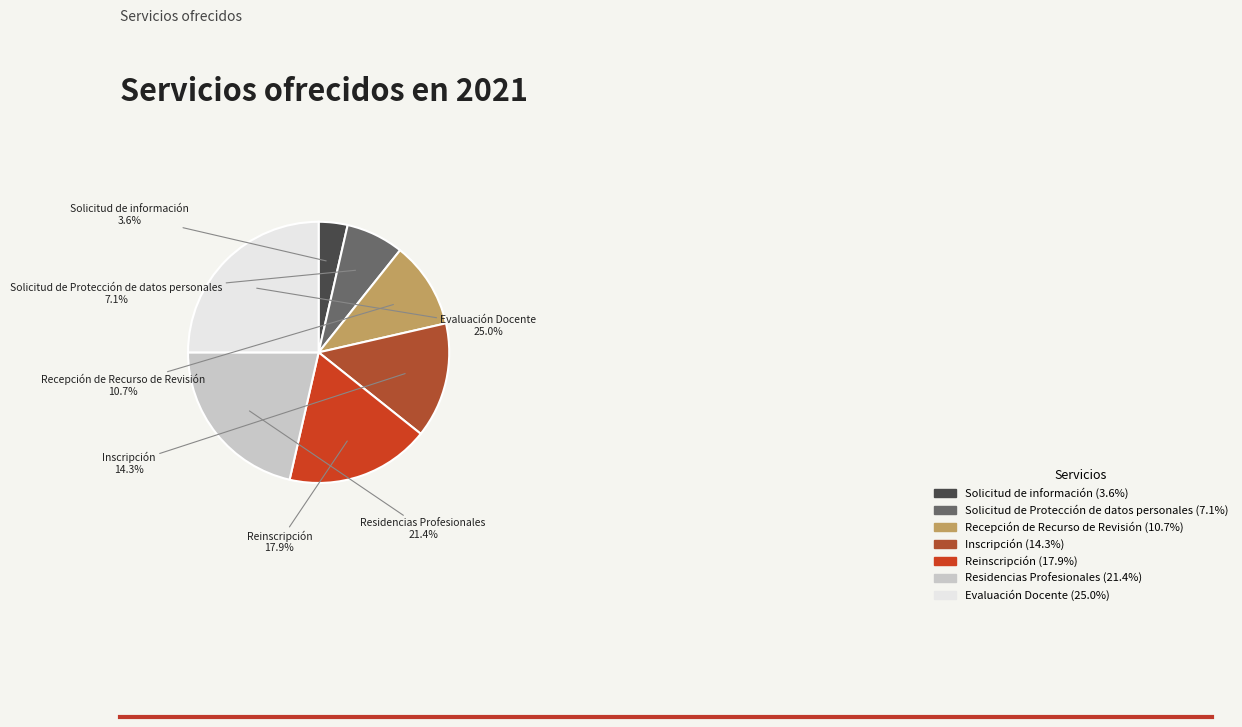

Combined, what portion of the pie is Reinscripción and Evaluación Docente?

42.9%